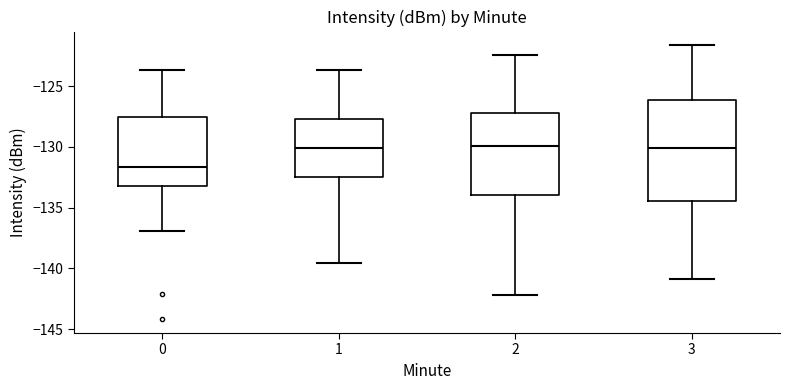

Reading left to right, transcribe this box plot: for each box, give where its median line is, the range the box spans, and where its two whiskers end, as read against the y-axis. The values are not printed on the chart, so give them approximately, as read against the axis.

0: median -131.5, box -133.0 to -127.5, whiskers -137.0 to -123.5
1: median -130.0, box -132.5 to -127.5, whiskers -139.5 to -123.5
2: median -130.0, box -134.0 to -127.0, whiskers -142.0 to -122.5
3: median -130.0, box -134.5 to -126.0, whiskers -141.0 to -121.5